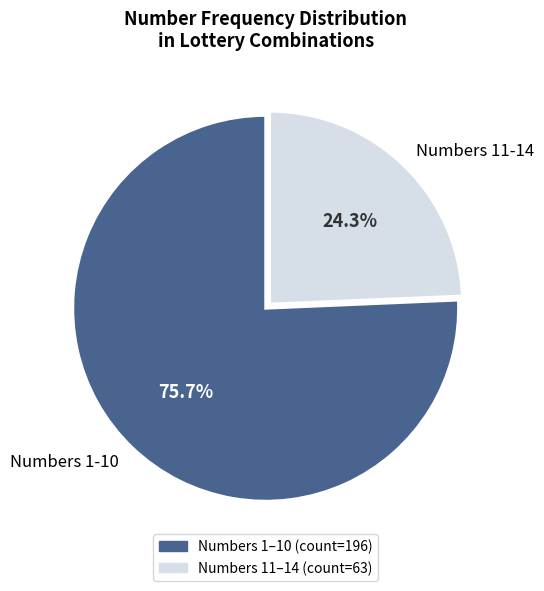

What is the ratio of the value at Numbers 11-14 to the value at Numbers 1-10?

0.3